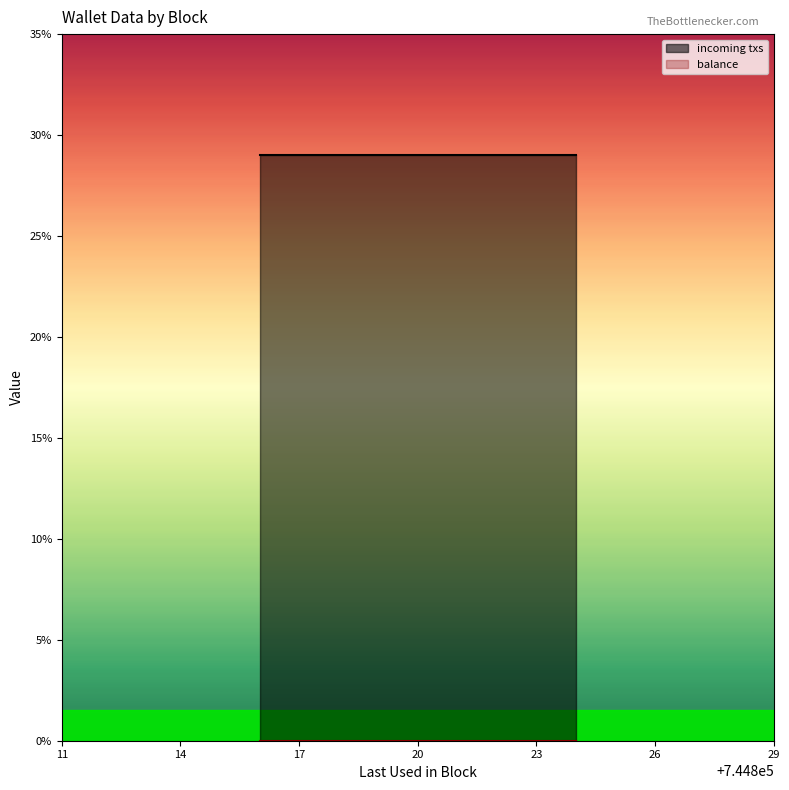

What is the sum of the incoming txs values at 744822 and 744823?

58